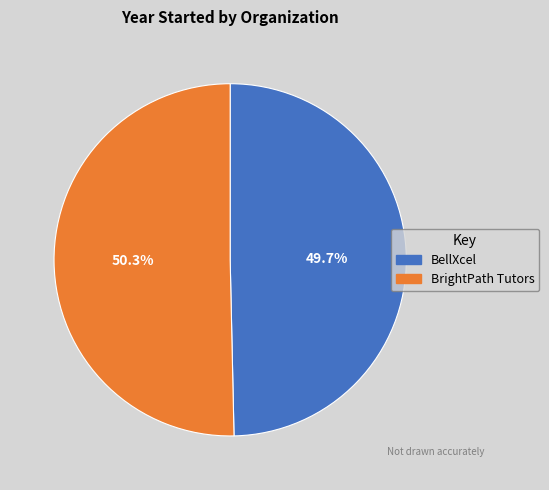

How many segments does this pie chart have?

2